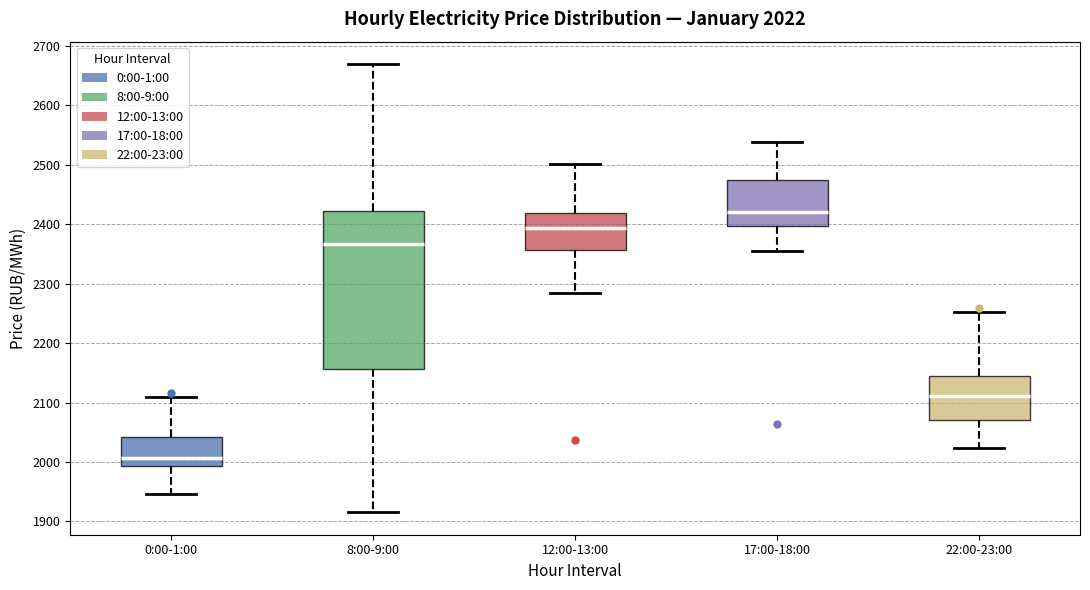

Comparing the boxes themselves (not the whiskers), which one is the tallest?

8:00-9:00